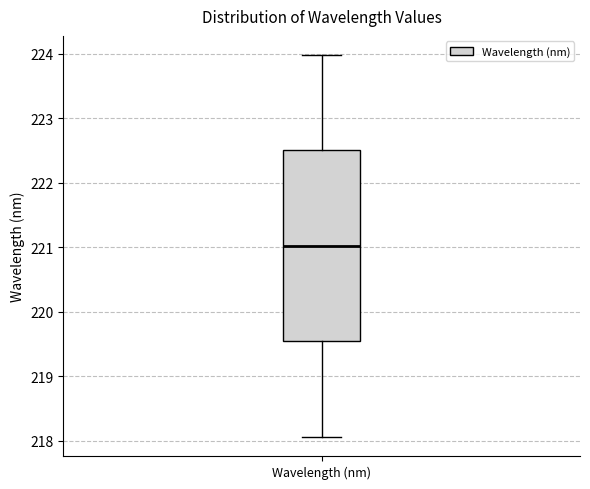

Where is the upper edge of the box for Wavelength (nm) on the y-axis? The values are not printed on the chart, so give them approximately, as read against the axis.

222.5